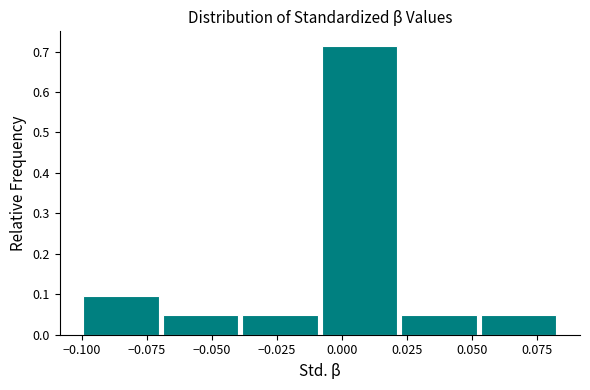

Reading left to right, list every bar in this chart as the range it spans on the x-axis followed by its height. Neither the bar edges nor the heights are printed on the chart, so give them approximately, as read against the axes.

-0.100 to -0.070: 0.10
-0.070 to -0.040: 0.05
-0.040 to -0.010: 0.05
-0.010 to 0.025: 0.71
0.025 to 0.055: 0.05
0.055 to 0.085: 0.05